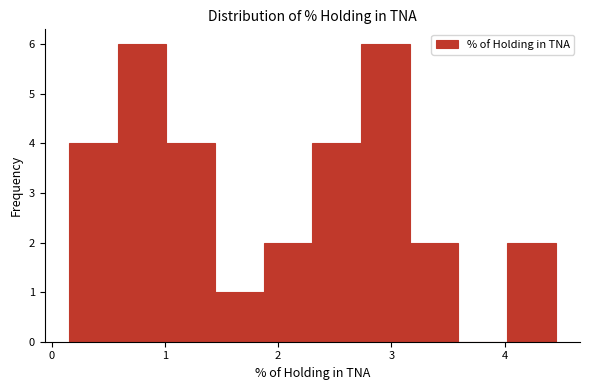

Reading left to right, transcribe this chart: for each bar, give the range it covers on the x-axis and its height. Neither the bar edges nor the heights are printed on the chart, so give them approximately, as read against the axes.

0.2 to 0.6: 4
0.6 to 1.0: 6
1.0 to 1.4: 4
1.4 to 1.9: 1
1.9 to 2.3: 2
2.3 to 2.7: 4
2.7 to 3.2: 6
3.2 to 3.6: 2
3.6 to 4.0: 0
4.0 to 4.4: 2